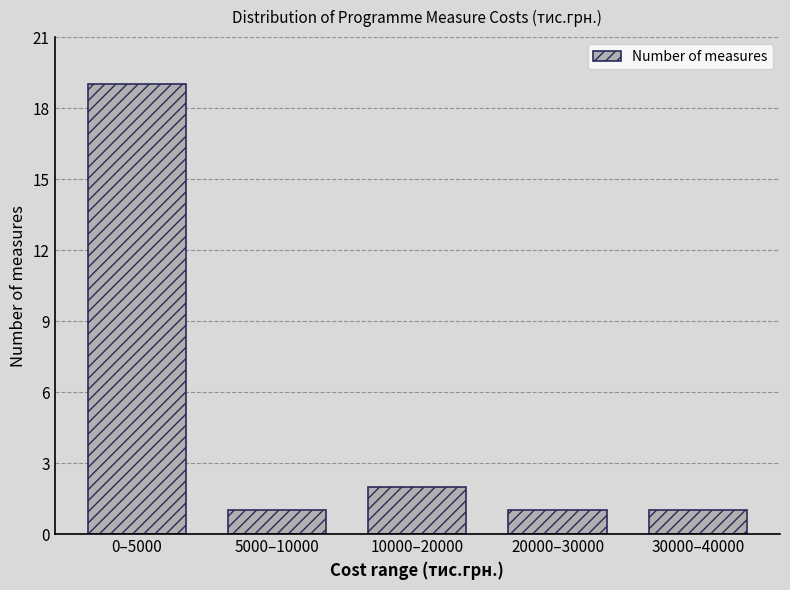

Reading left to right, list all the values displayed in this chart.

19	1	2	1	1